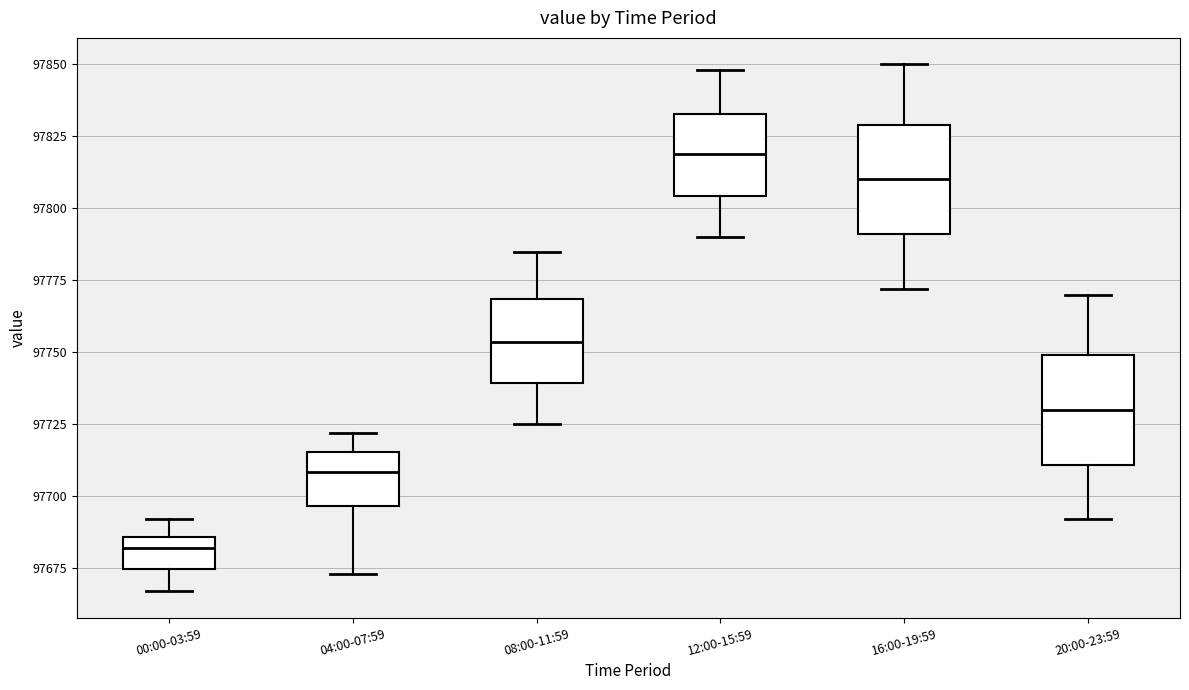

Reading left to right, read every box against the y-axis: the position of its median line, the range the box covers, and the ends of its whiskers. The values are not printed on the chart, so give them approximately, as read against the axis.

00:00-03:59: median 97680, box 97675 to 97685, whiskers 97665 to 97690
04:00-07:59: median 97710, box 97695 to 97715, whiskers 97675 to 97720
08:00-11:59: median 97755, box 97740 to 97770, whiskers 97725 to 97785
12:00-15:59: median 97820, box 97805 to 97835, whiskers 97790 to 97850
16:00-19:59: median 97810, box 97790 to 97830, whiskers 97770 to 97850
20:00-23:59: median 97730, box 97710 to 97750, whiskers 97690 to 97770